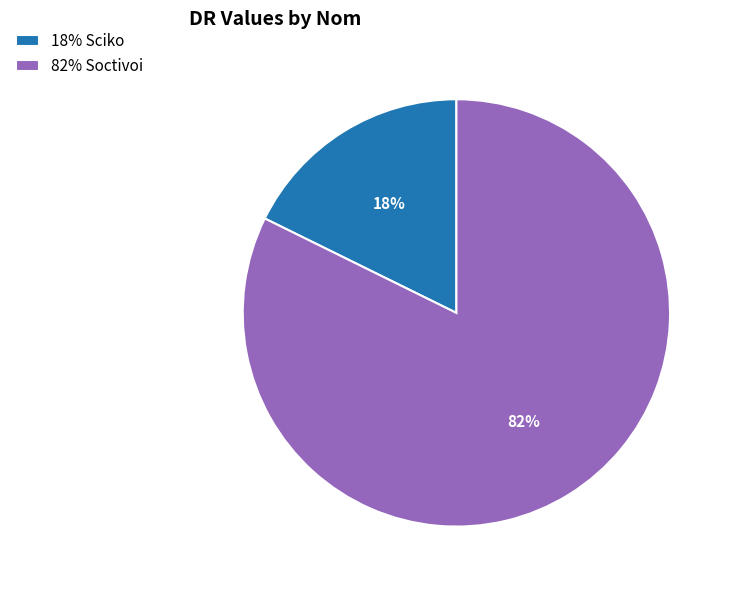

True or false: 82% Soctivoi accounts for 82% of the total.

True